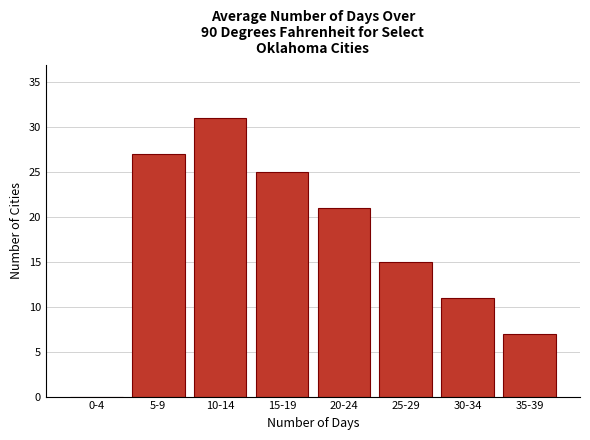

Reading left to right, what are all the values shown in this chart?

0-4=0	5-9=27	10-14=31	15-19=25	20-24=21	25-29=15	30-34=11	35-39=7